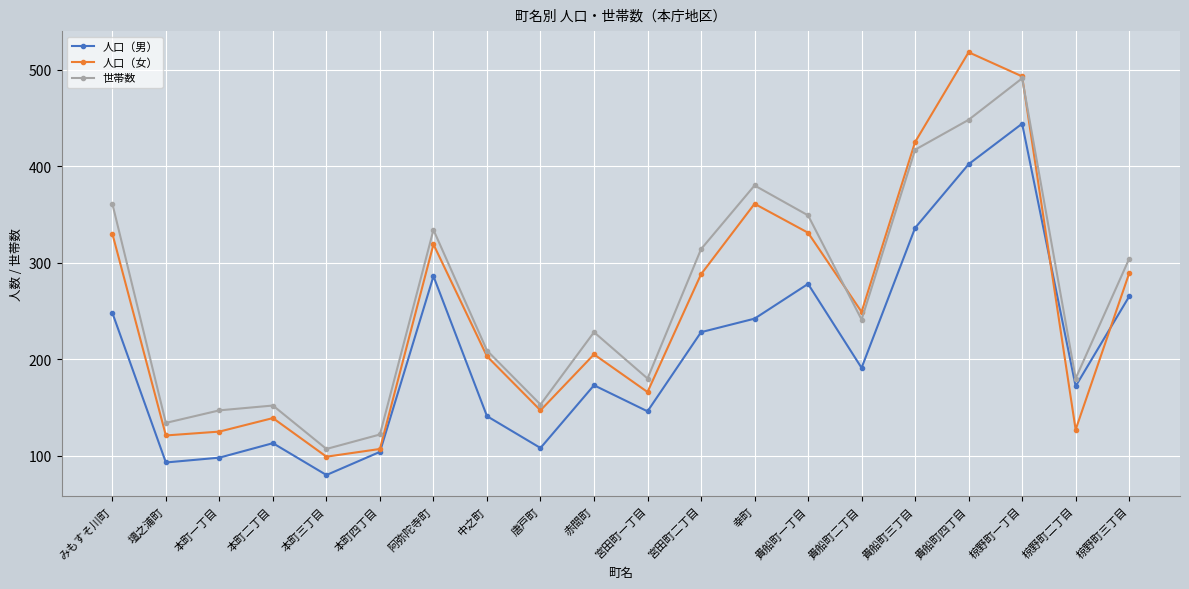

What is the difference between the maximum and minimum values in the 人口（男） series?

364